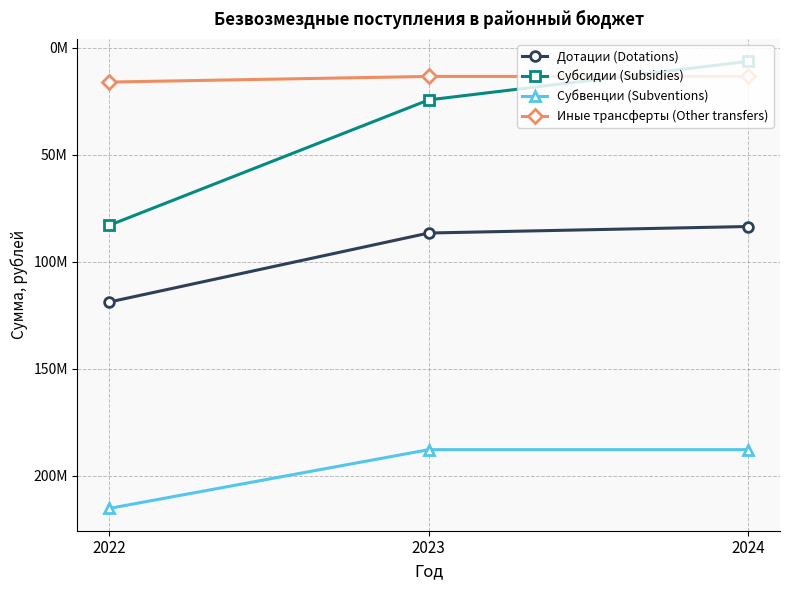

Rank the series at 2022 from lowest to highest value.

Иные трансферты (Other transfers), Субсидии (Subsidies), Дотации (Dotations), Субвенции (Subventions)